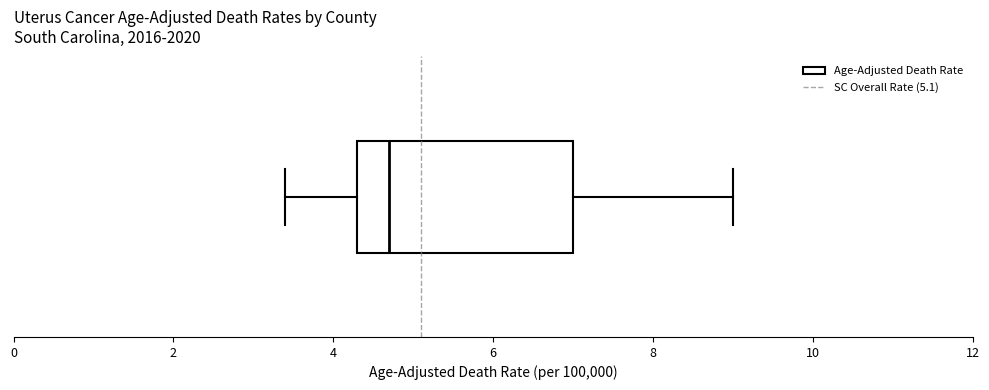

Where is the left edge of the box on the x-axis? The values are not printed on the chart, so give them approximately, as read against the axis.

4.4